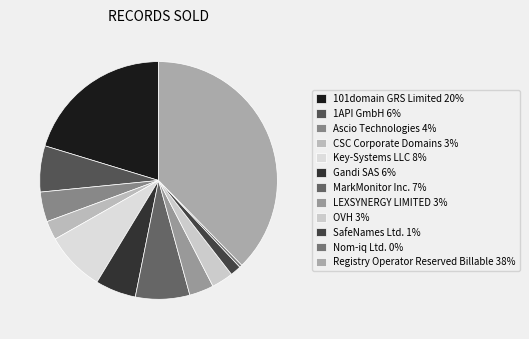

Between Registry Operator Reserved Billable and Nom-iq Ltd., which is larger?

Registry Operator Reserved Billable